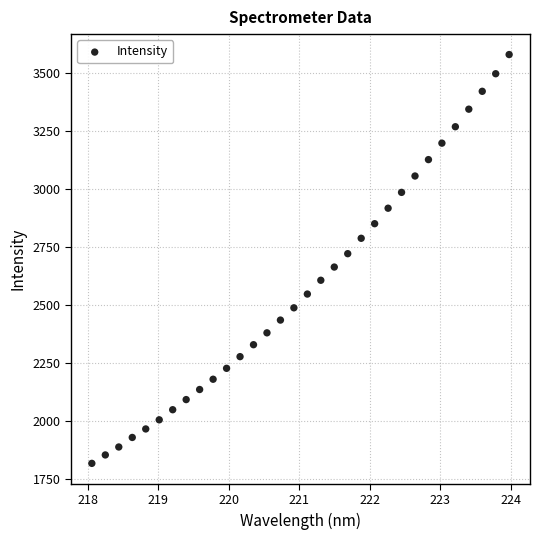

What is the range of Y values (max minus min)?

1763.3